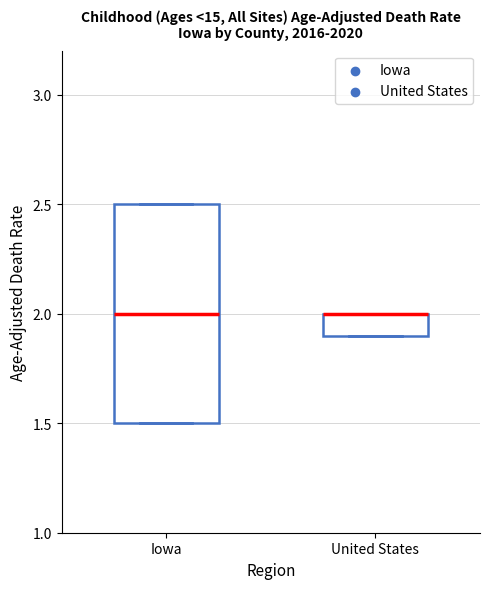

Comparing the boxes themselves (not the whiskers), which one is the tallest?

Iowa